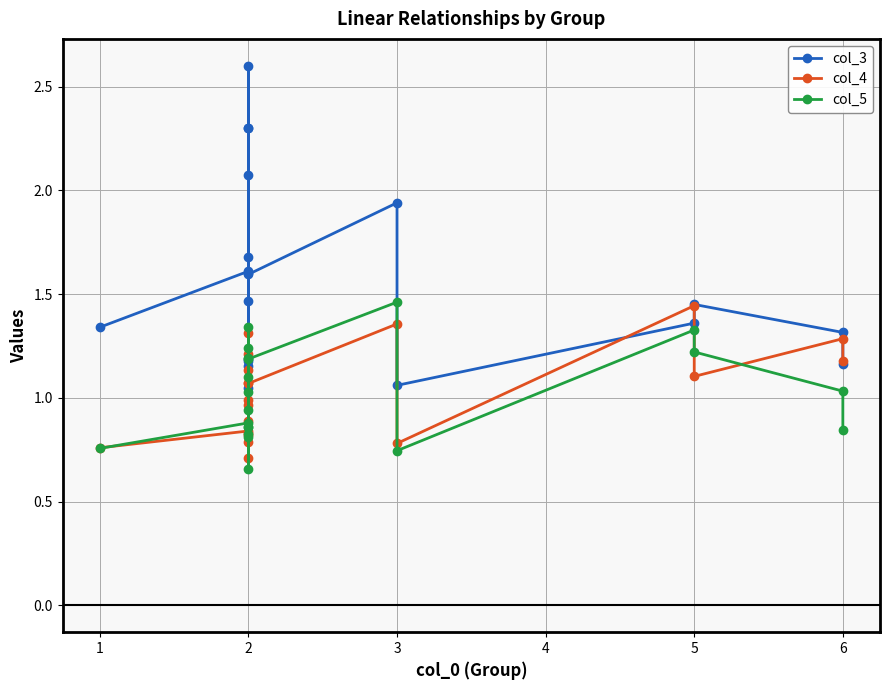

After their last crossing, which series has the higher values: col_3 or col_4?

col_4